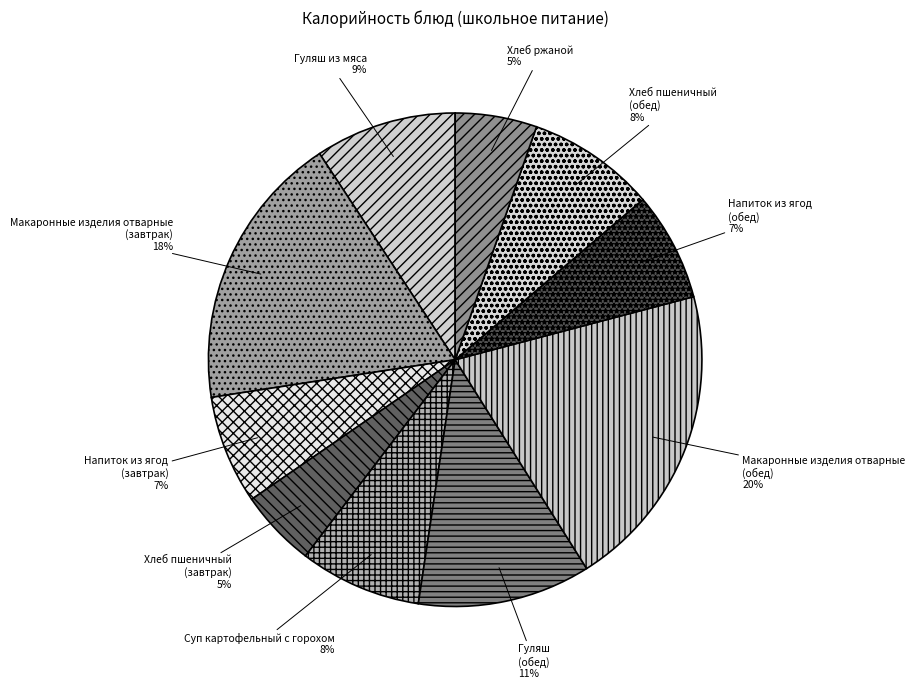

Do Напиток из ягод (завтрак) and Хлеб пшеничный (обед) together represent more than half of the pie?

No